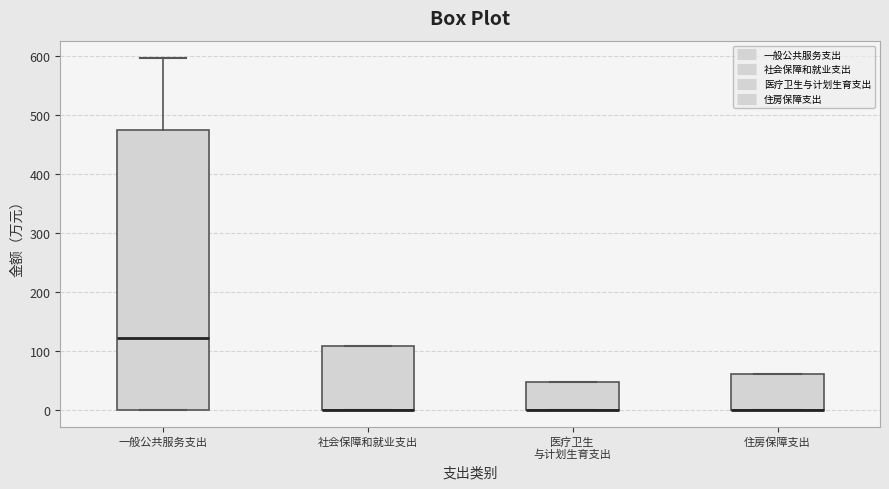

Where is the upper edge of the box for 医疗卫生 与计划生育支出 on the y-axis? The values are not printed on the chart, so give them approximately, as read against the axis.

50